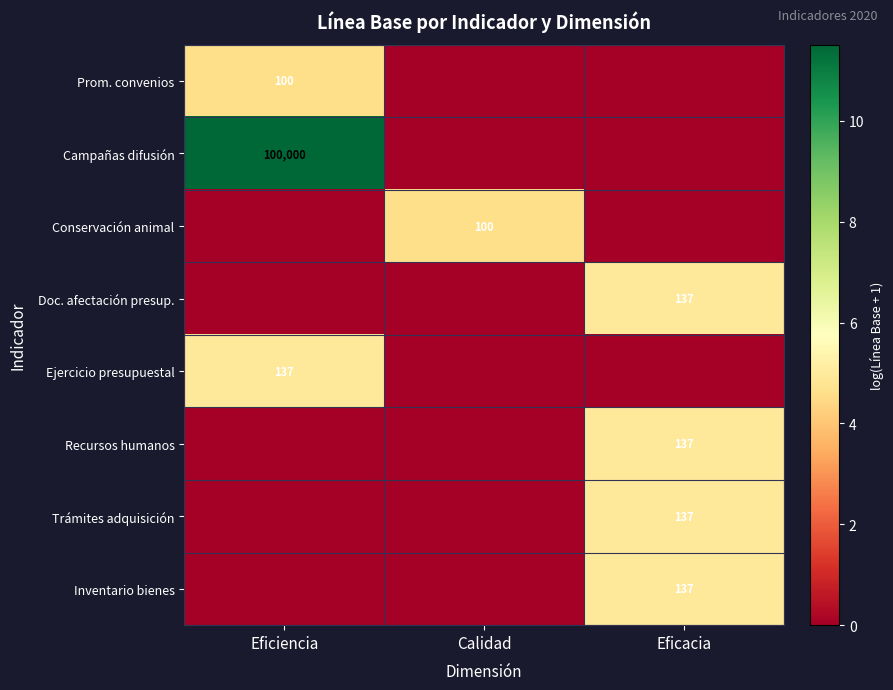

True or false: Ejercicio presupuestal has a value of 239 at Eficiencia.

False